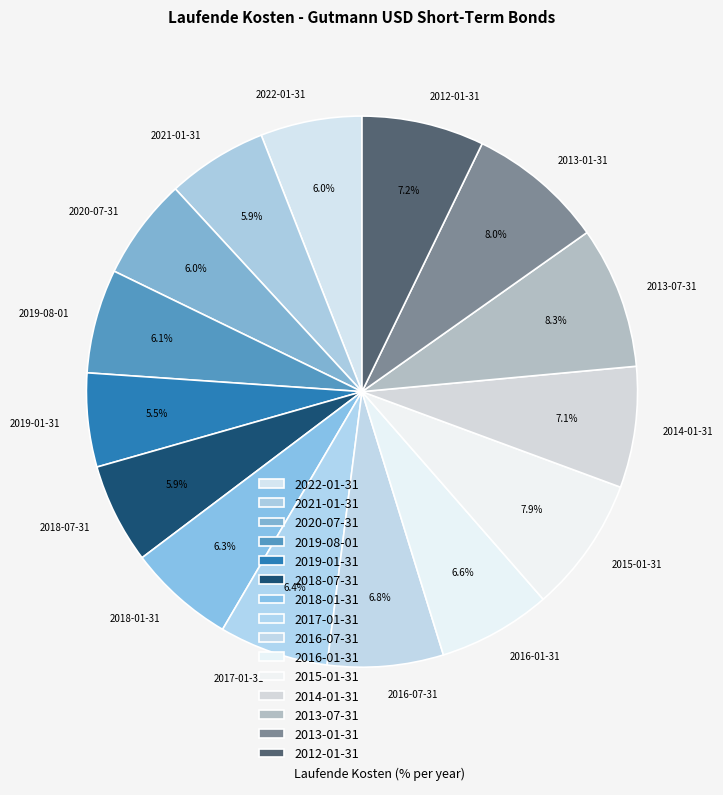

To the nearest percent, what portion does 2016-07-31 represent?

7%